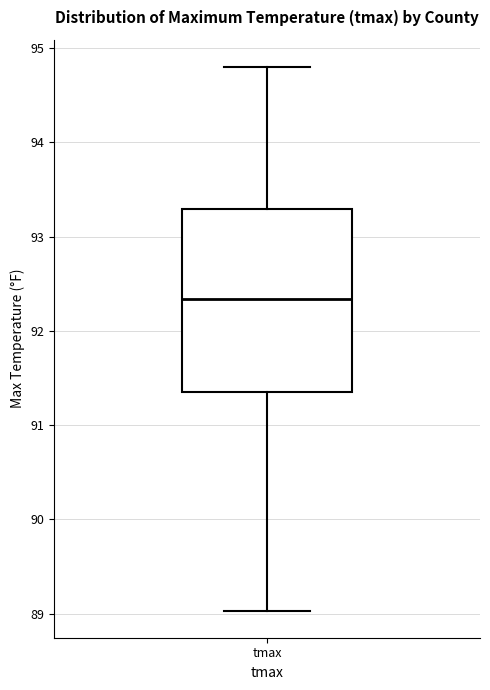

Transcribe this box plot: give where the median line is, the range the box spans, and where the two whiskers end, as read against the y-axis. The values are not printed on the chart, so give them approximately, as read against the axis.

median 92.3, box 91.4 to 93.3, whiskers 89.0 to 94.8